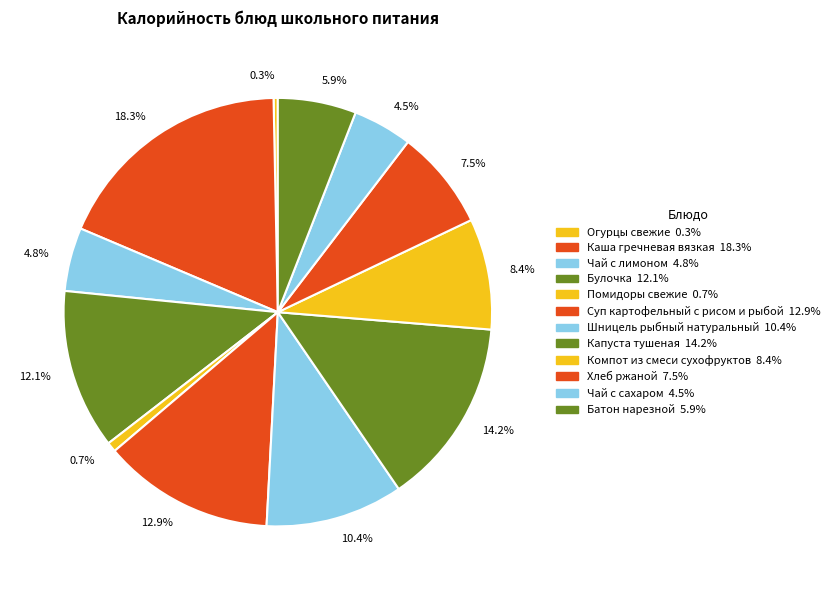

How many segments does this pie chart have?

12